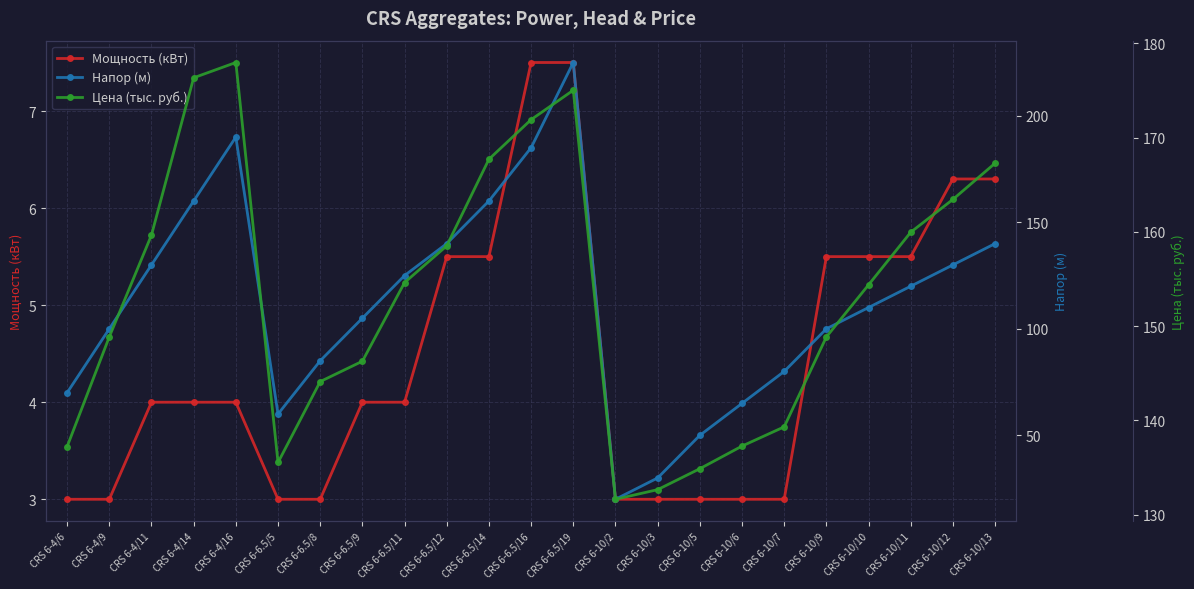

In Напор (м), how many points are higher than both neighbors (excluding endpoints)?

2